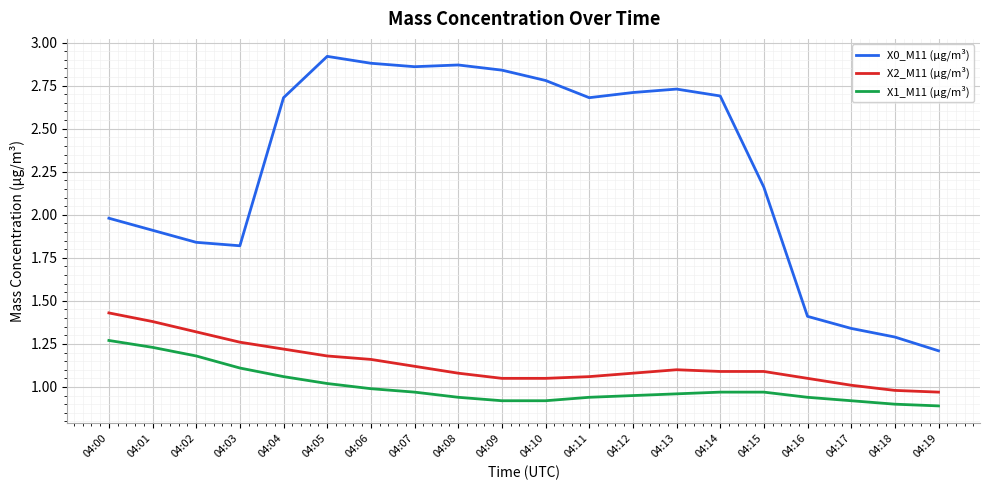

At which label does X0_M11 (μg/m³) first exceed 2?

04:04